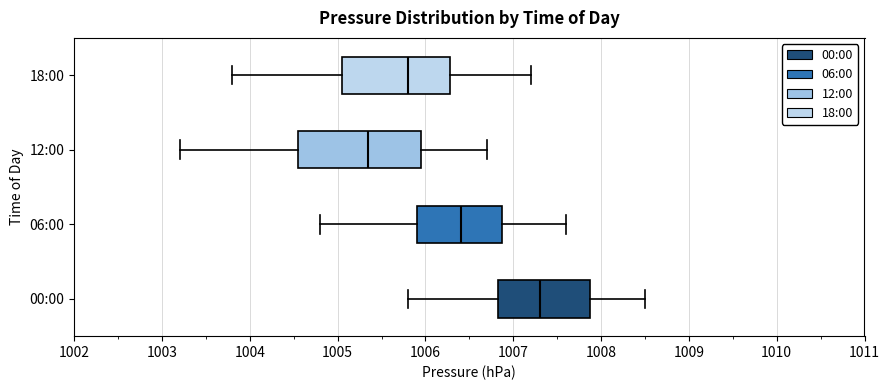

Where does the right whisker of the box for 18:00 end on the x-axis? The values are not printed on the chart, so give them approximately, as read against the axis.

1007.2